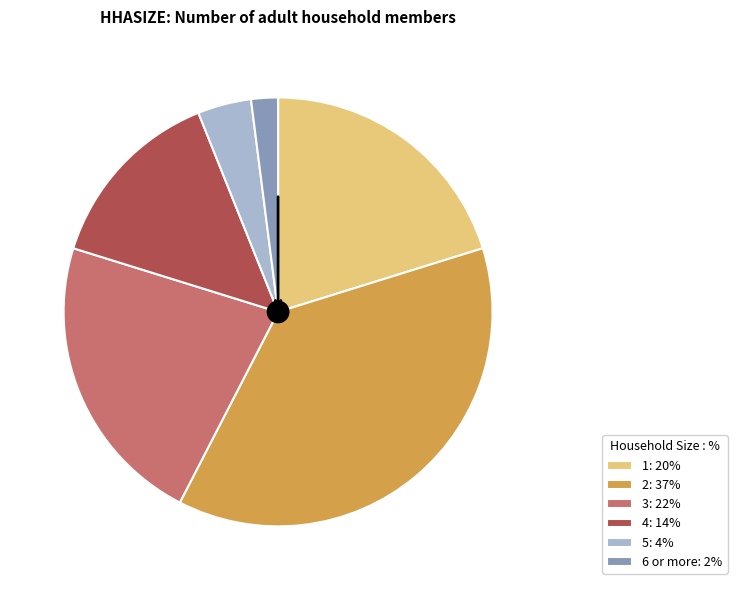

The 2 slice represents 37% of the pie. True or false?

True